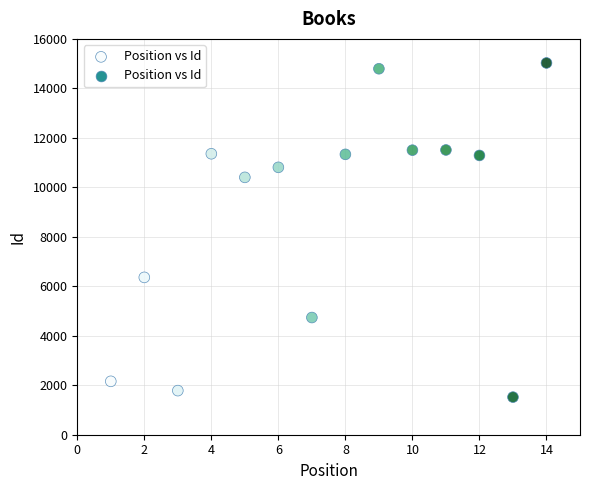

What Y value in the scatter plot is closest to 8273?

6360